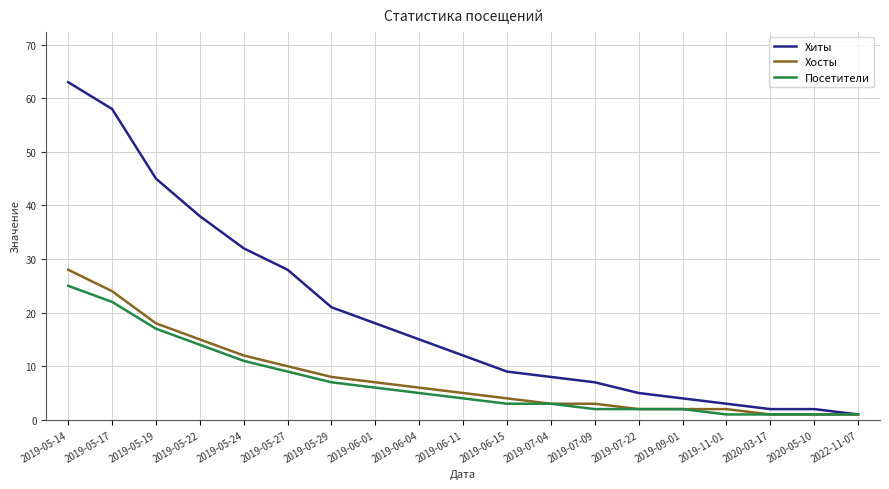

How many series are shown in this chart?

3